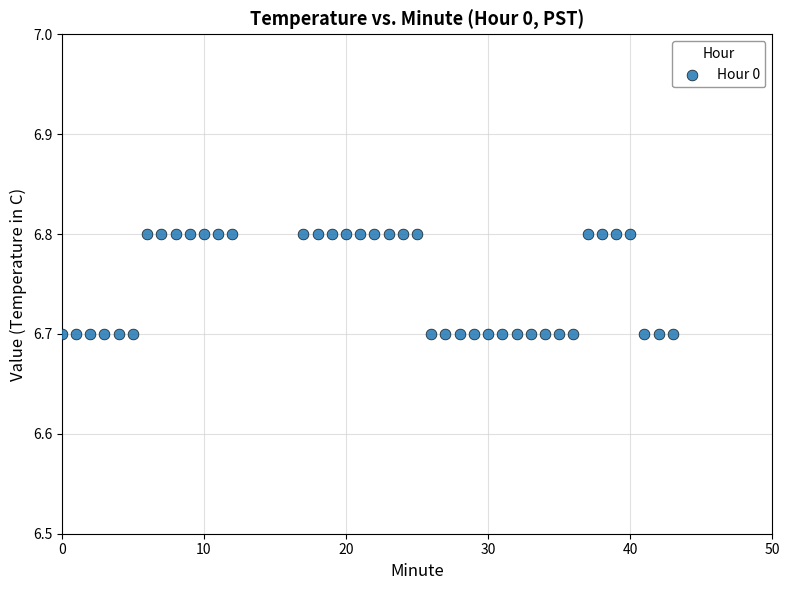

What is the range of X values (max minus min)?

43.0